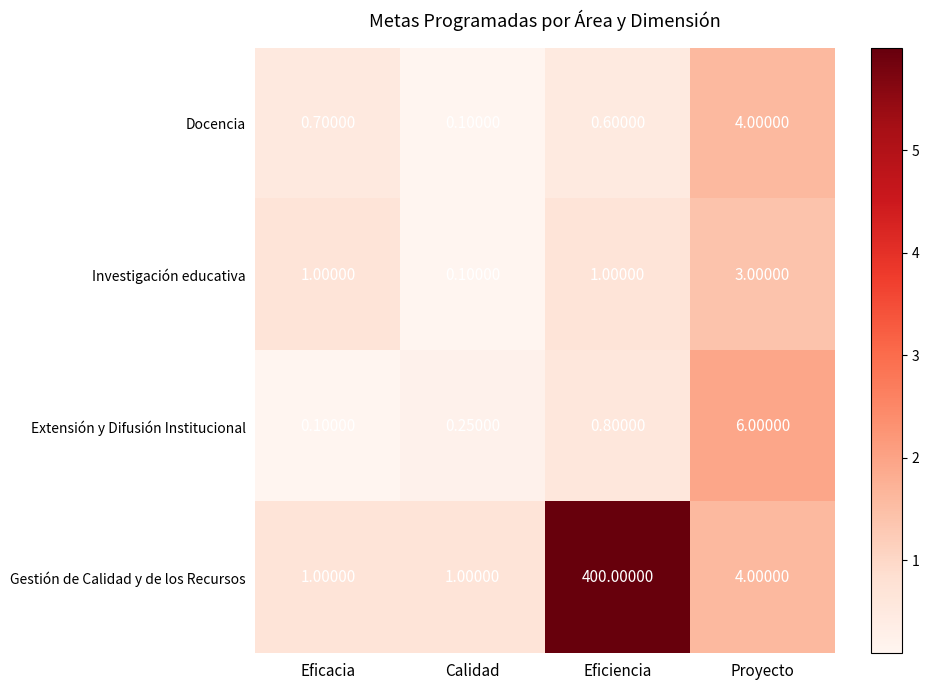

At Eficiencia, list the series in order from largest to smallest.

Gestión de Calidad y de los Recursos, Investigación educativa, Extensión y Difusión Institucional, Docencia